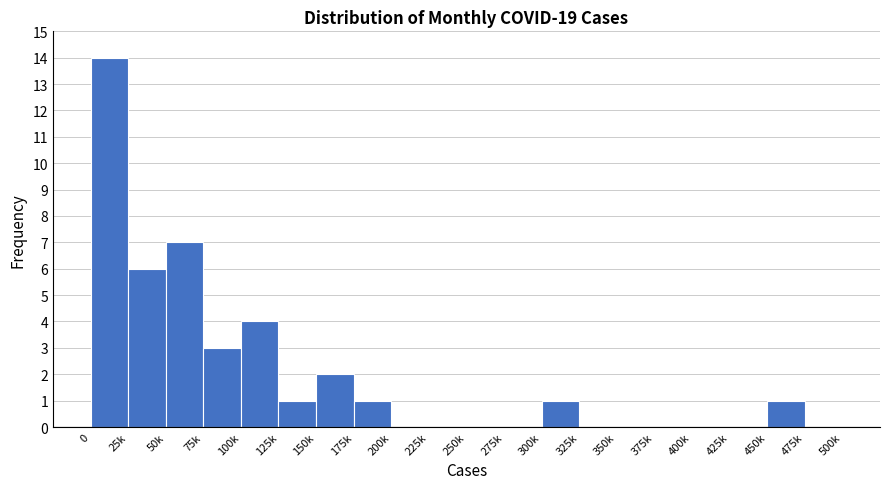

What is the greatest value displayed?

14